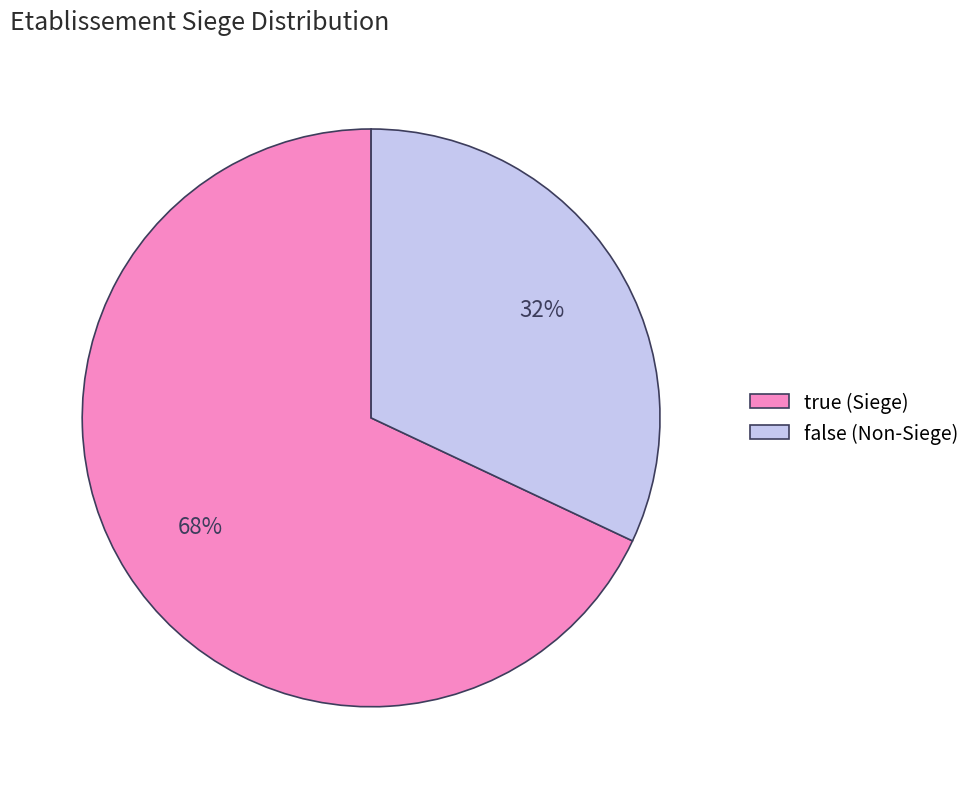

Which has a higher value, true or false?

true